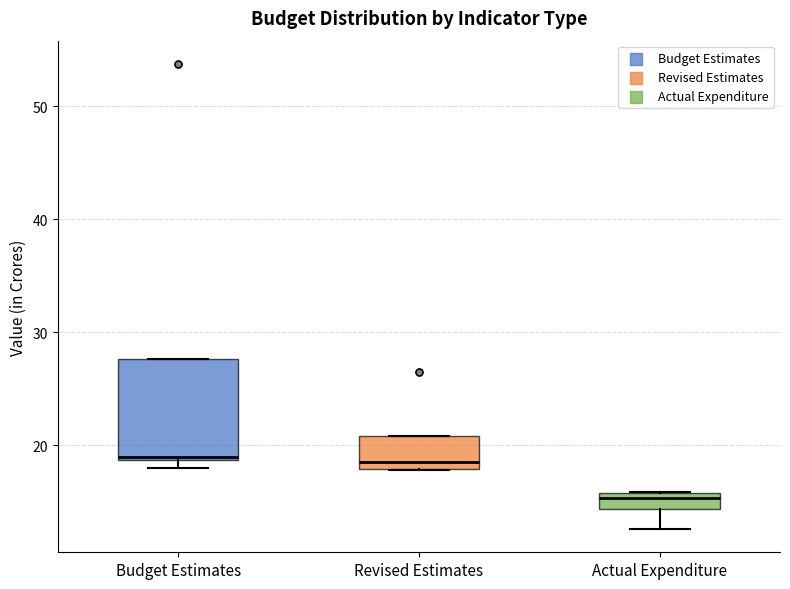

Which box is the tallest, from its lower edge to its upper edge?

Budget Estimates